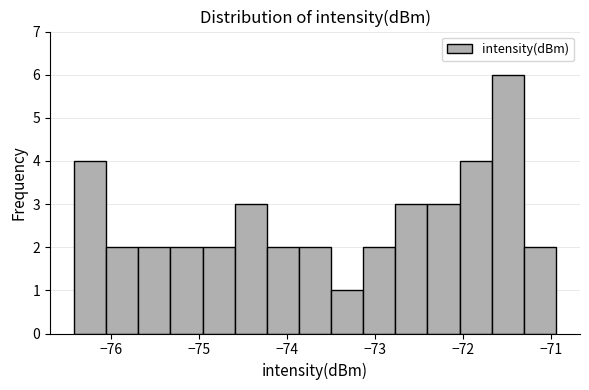

Read against the x-axis, roughly where is the centre of the tallest bar?

-71.5